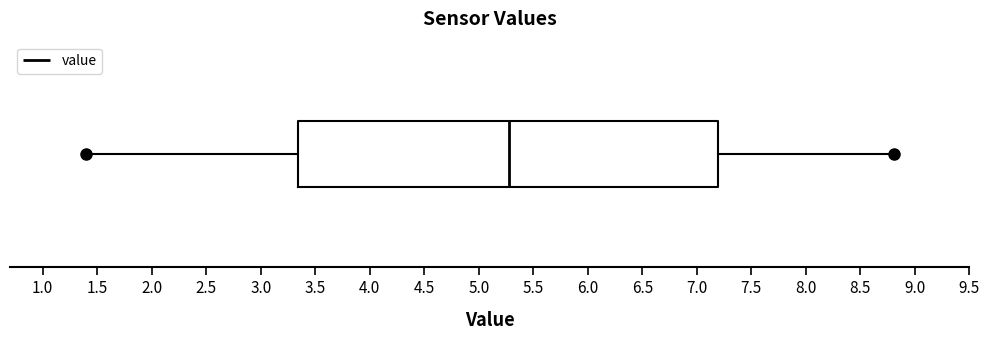

Where does the median line of the box sit on the x-axis? The values are not printed on the chart, so give them approximately, as read against the axis.

5.30